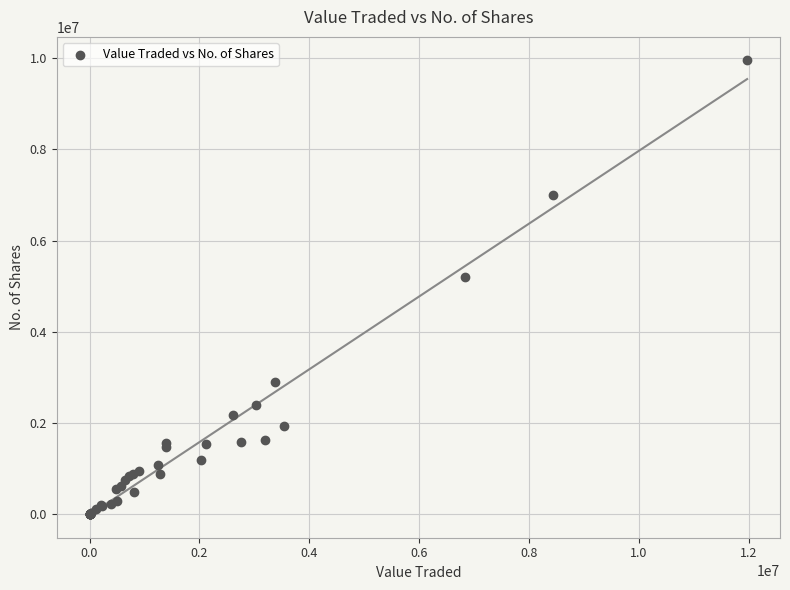

What Y value in the scatter plot is closest to 4984259?

5199249